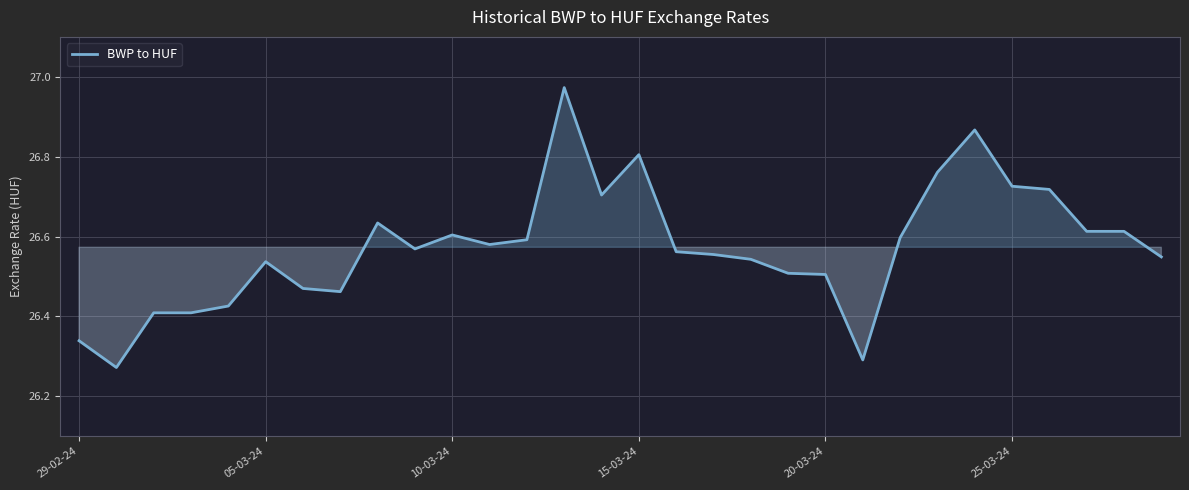

What is the ratio of the value at 05-03-24 to the value at 20-03-24?

1.0